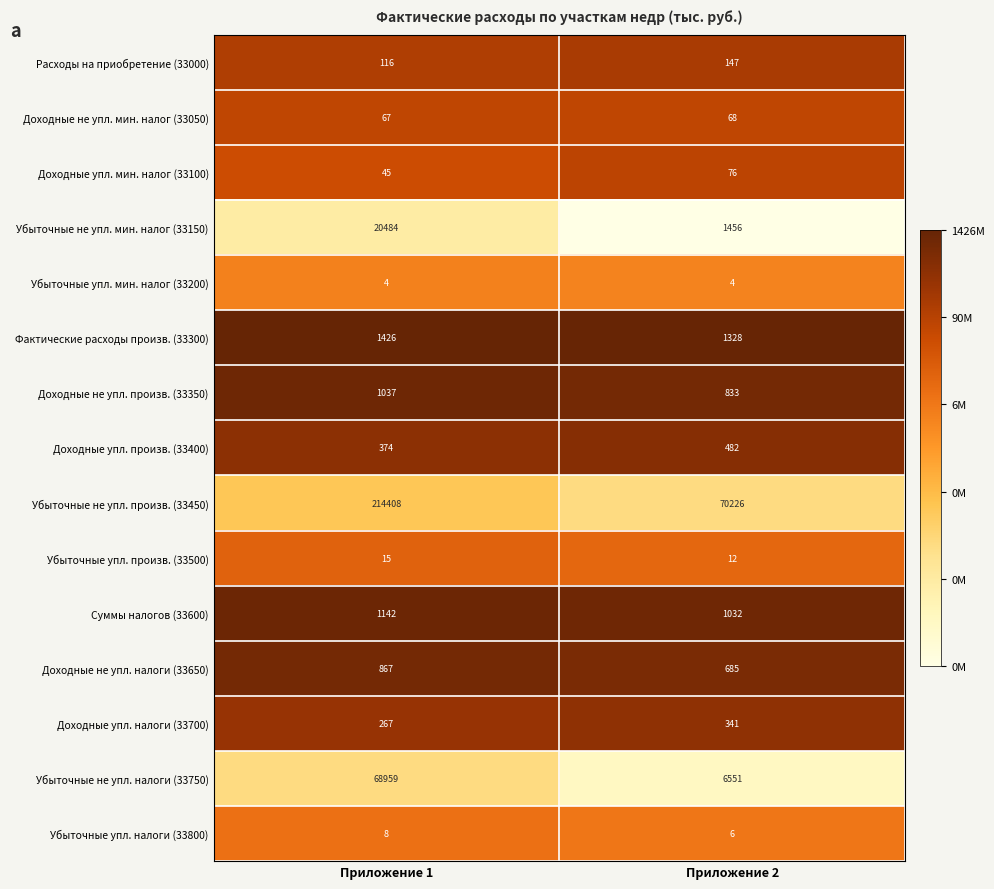

Count the number of categories in the chart.

2